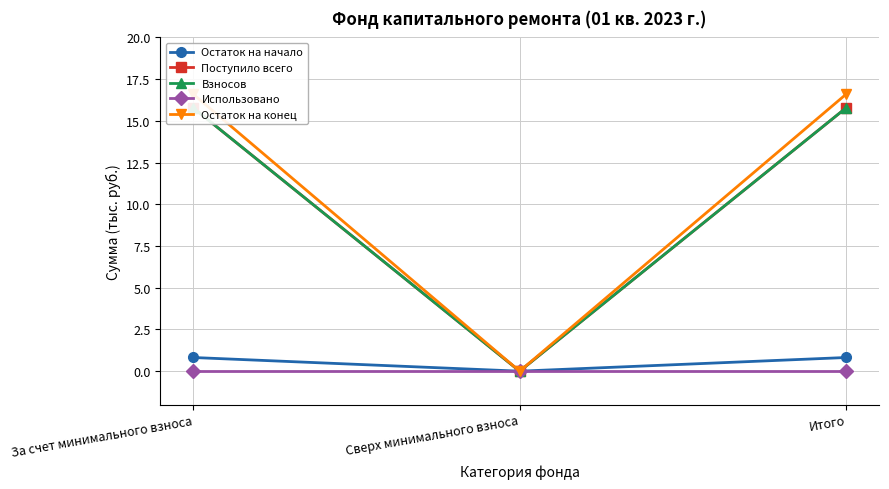

What is the maximum value shown in the chart?

16.6